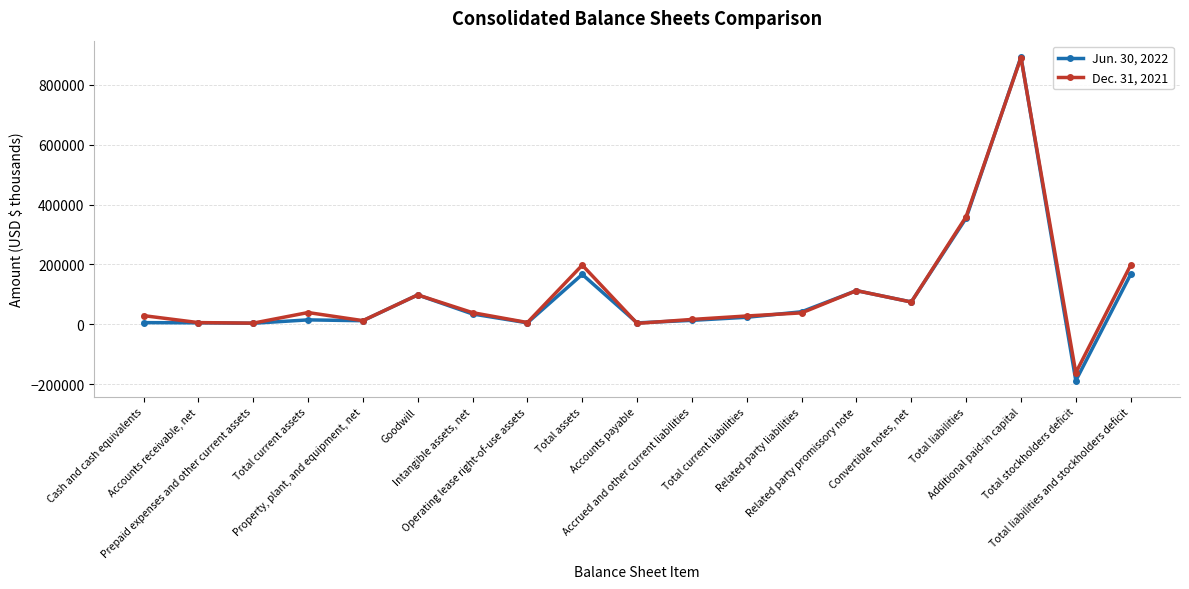

Rank the series by their maximum value, from lowest to highest.

Dec. 31, 2021, Jun. 30, 2022